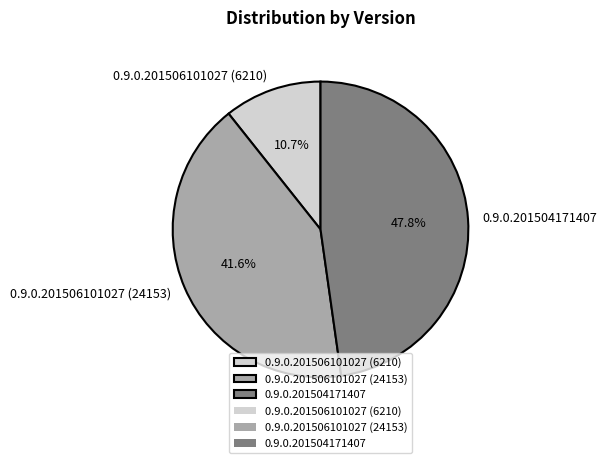

Is there a majority slice in this chart?

No